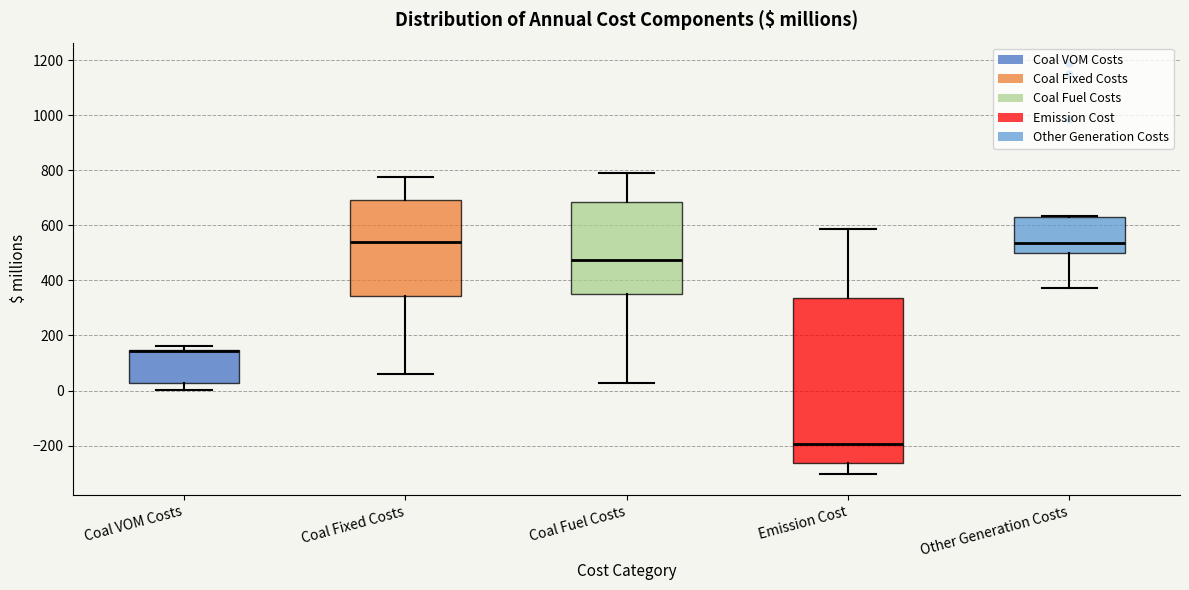

Reading left to right, read every box against the y-axis: the position of its median line, the range the box covers, and the ends of its whiskers. The values are not printed on the chart, so give them approximately, as read against the axis.

Coal VOM Costs: median 140 (drawn on the box's upper edge), box 20 to 140, whiskers 0 to 160
Coal Fixed Costs: median 540, box 340 to 700, whiskers 60 to 780
Coal Fuel Costs: median 480, box 360 to 680, whiskers 20 to 800
Emission Cost: median -200, box -260 to 340, whiskers -300 to 580
Other Generation Costs: median 540, box 500 to 620, whiskers 380 to 640